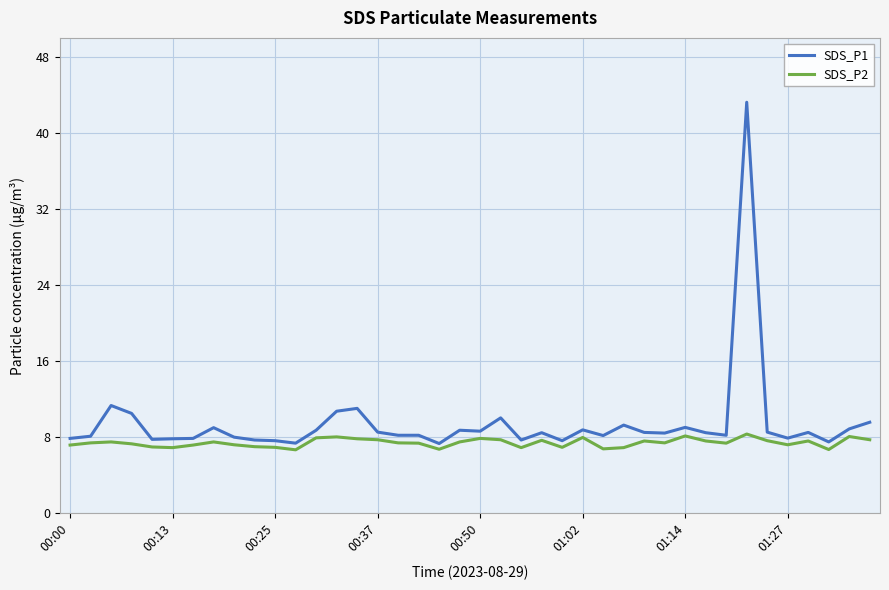

What is the highest value of the SDS_P1 series?

43.2